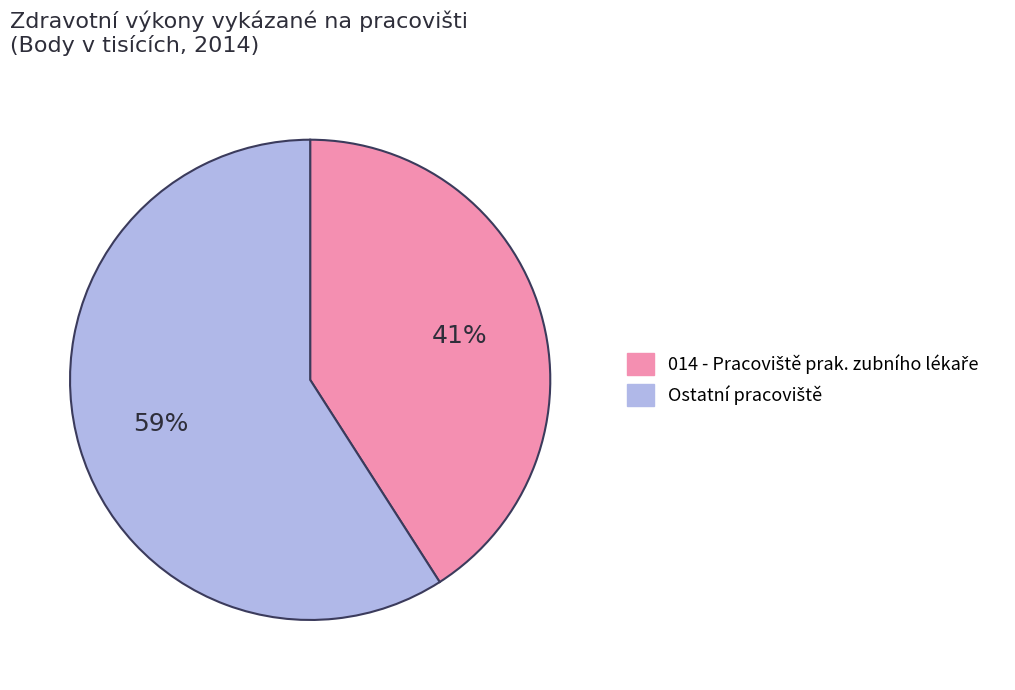

To the nearest percent, what is the difference between the largest and smallest slice percentages?

18%